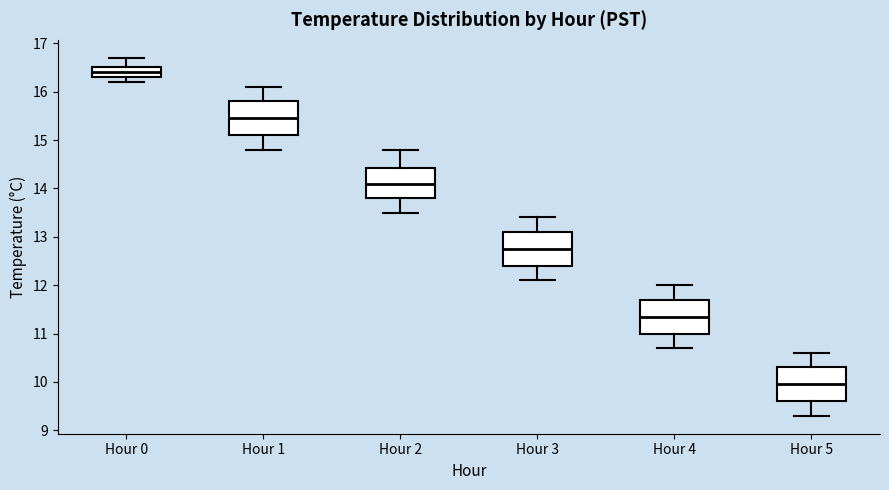

Where does the lower whisker of the box for Hour 4 end on the y-axis? The values are not printed on the chart, so give them approximately, as read against the axis.

10.7